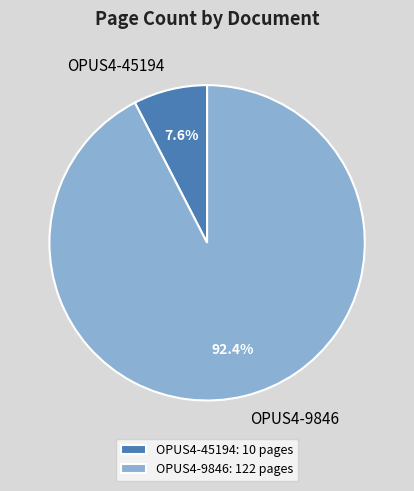

What percentage do OPUS4-9846 and OPUS4-45194 together represent?

100.0%